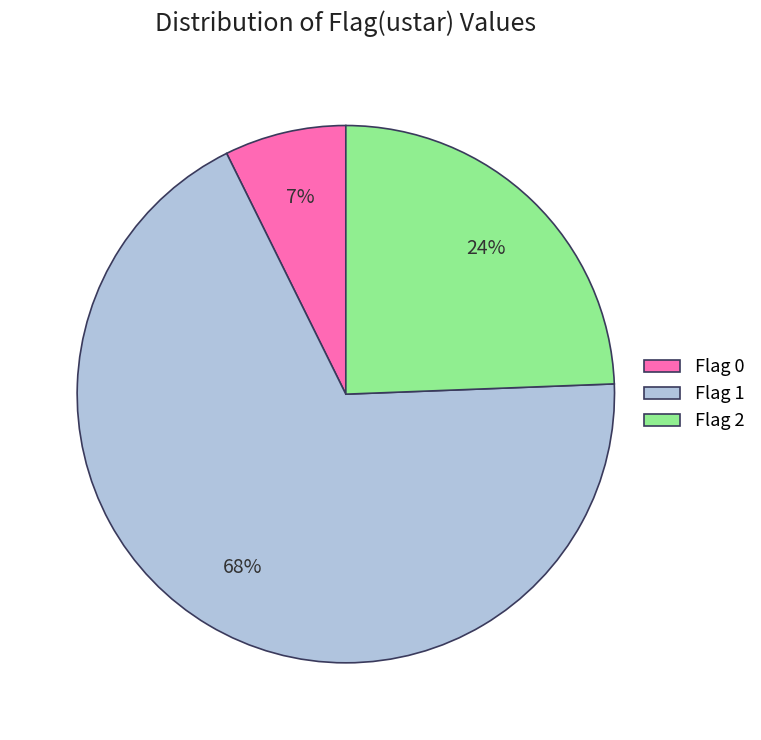

Does any single category account for the majority?

Yes